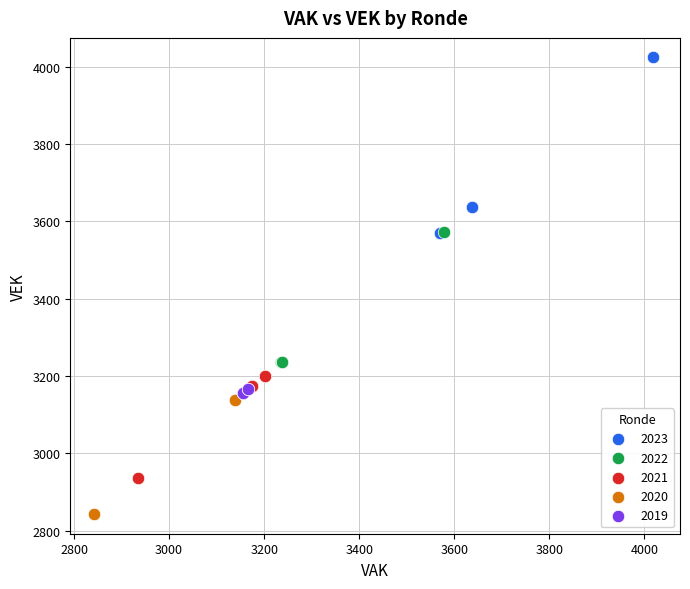

Which series reaches the maximum Y coordinate?

2023